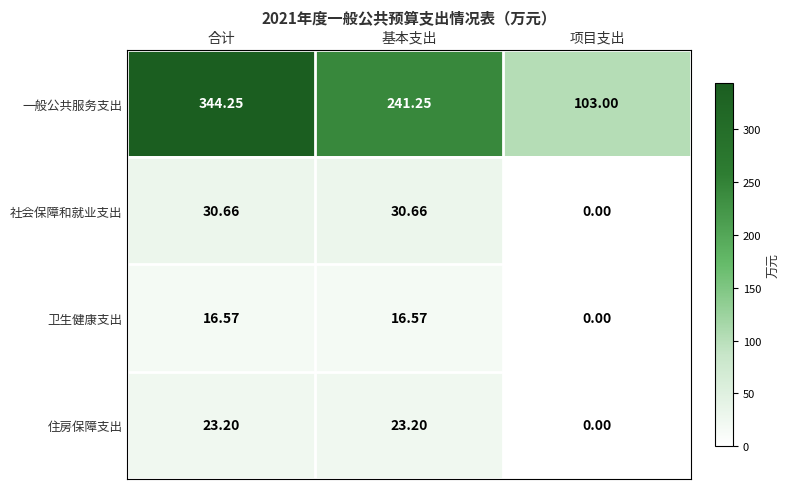

Which category has the lowest value in the 住房保障支出 series?

项目支出